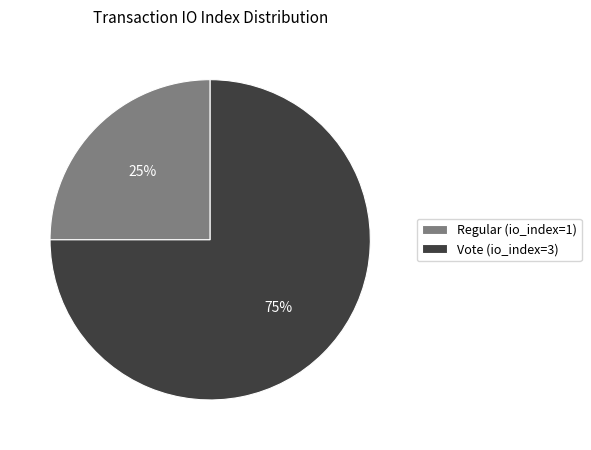

Is the sum of Regular (io_index=1) and Vote (io_index=3) greater than half?

Yes